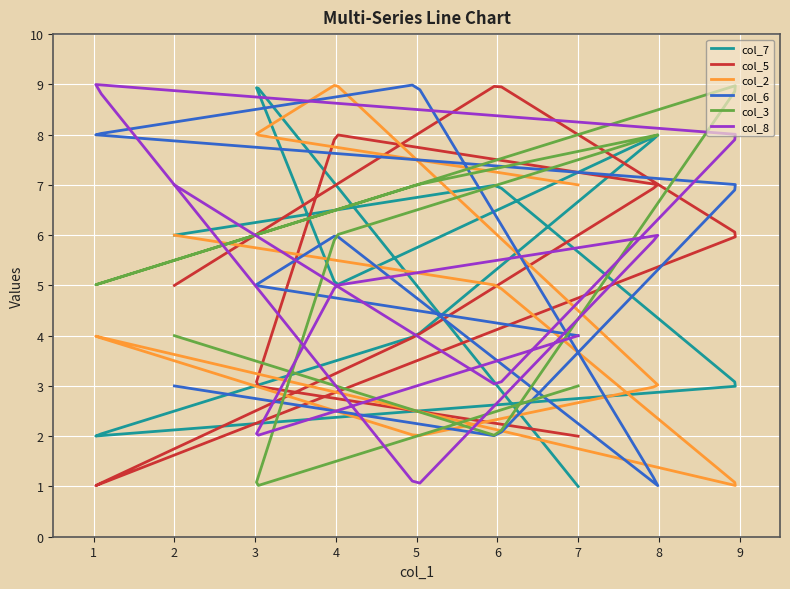

What is the difference between the second highest and minimum values in the col_3 series?

7